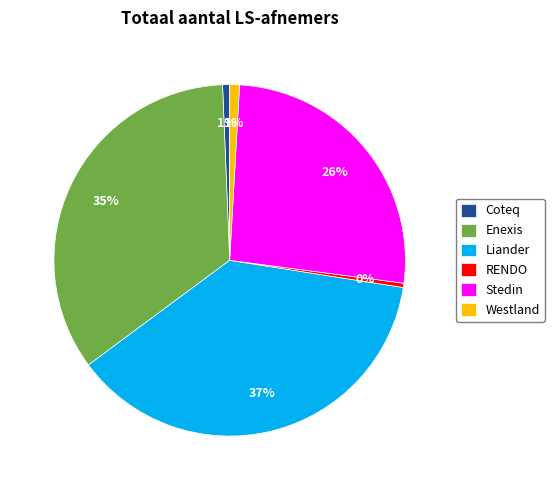

To the nearest percent, what portion does Westland represent?

1%